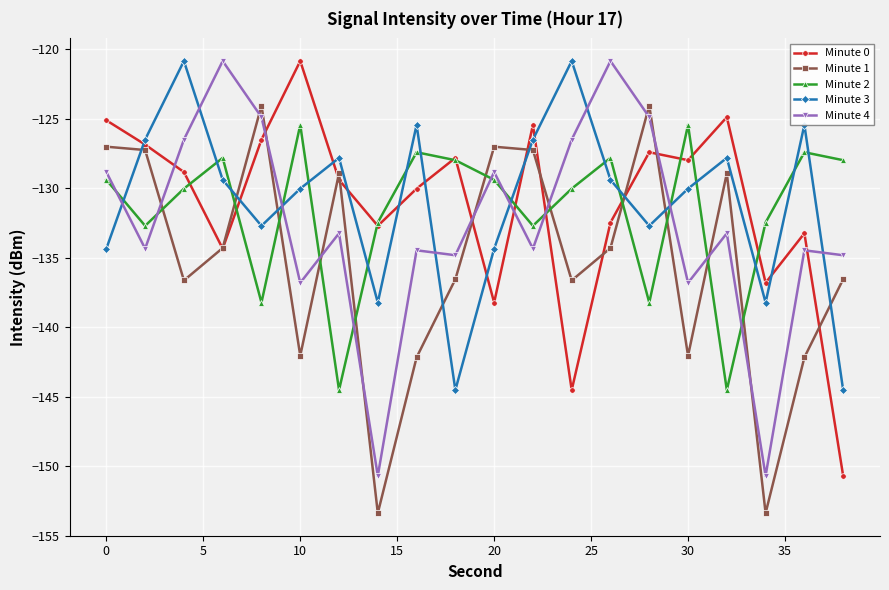

What is the minimum value for Minute 1?

-153.4